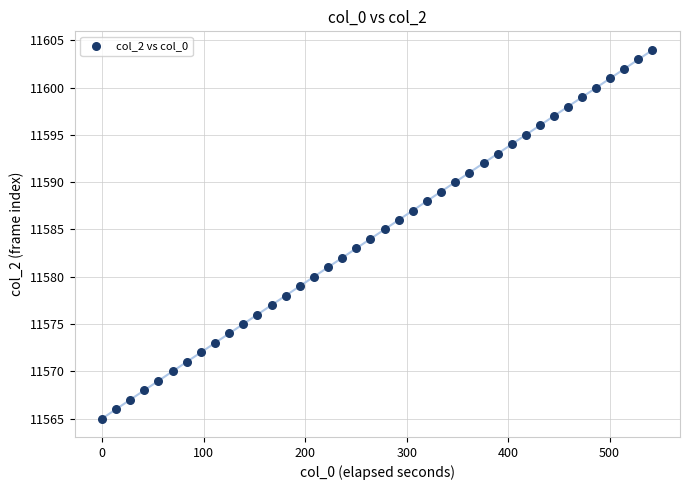

What is the range of Y values (max minus min)?

39